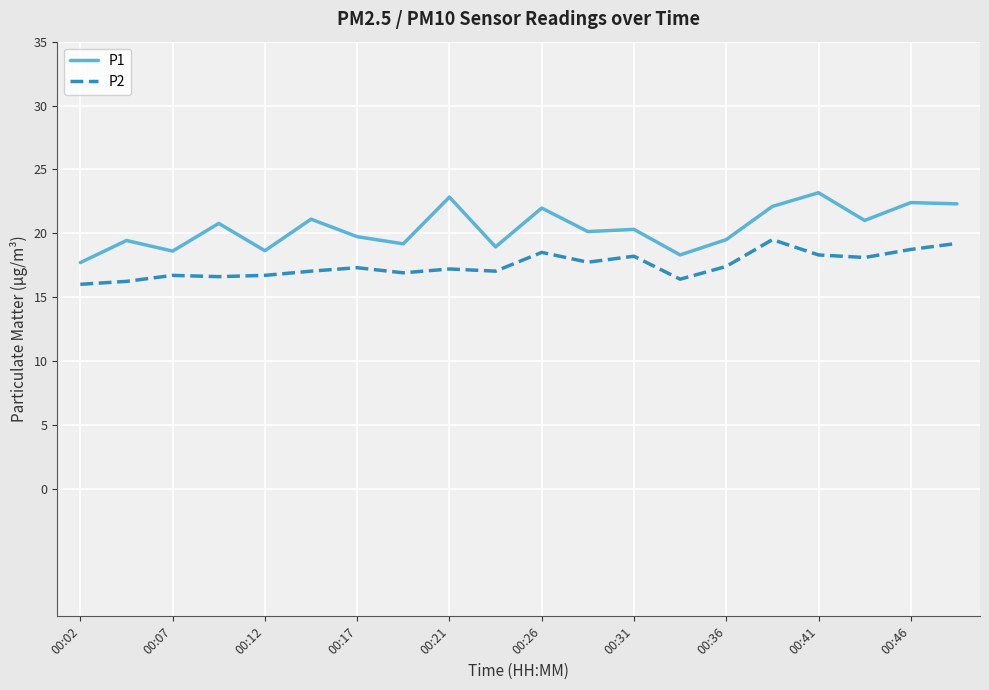

Rank the series by their maximum value, from lowest to highest.

P2, P1